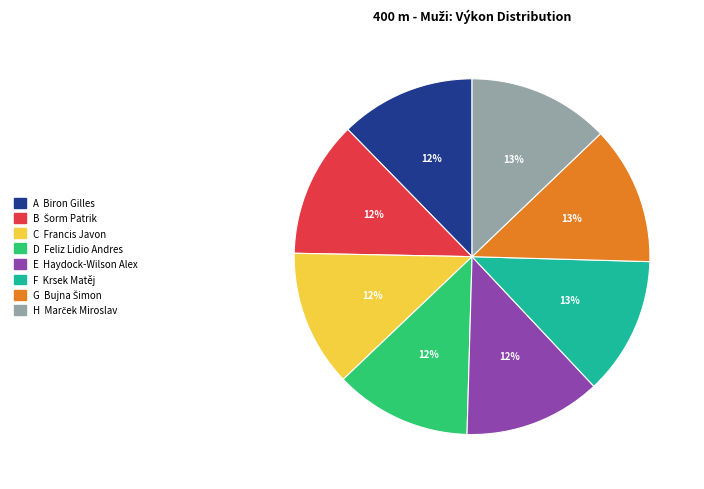

To the nearest percent, what is the difference between the largest and smallest slice percentages?

1%